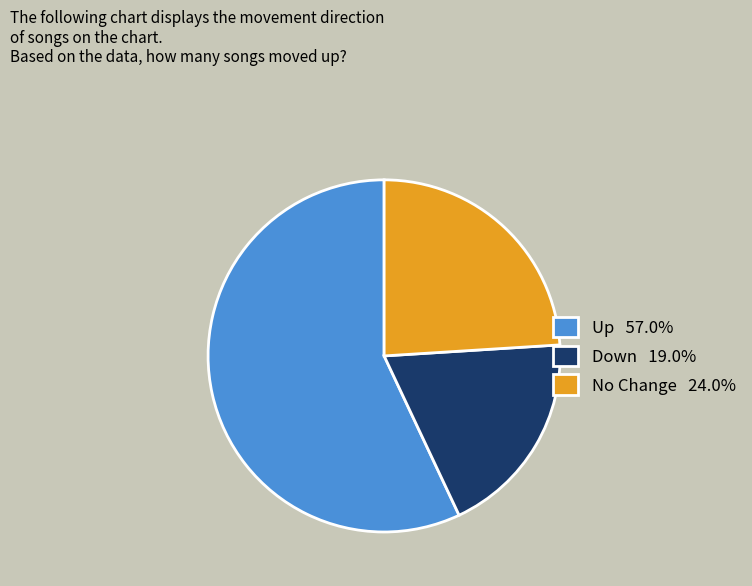

Combined, do Up 57.0% and No Change 24.0% account for over 50%?

Yes